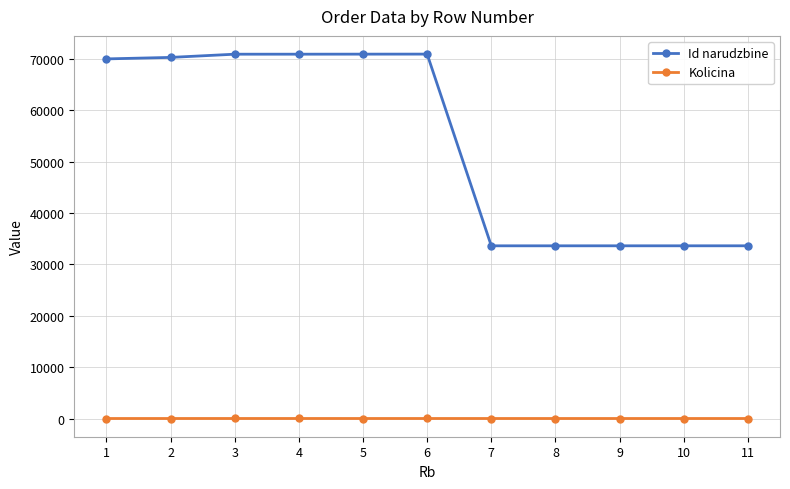

List the series in order of their overall mean, highest first.

Id narudzbine, Kolicina